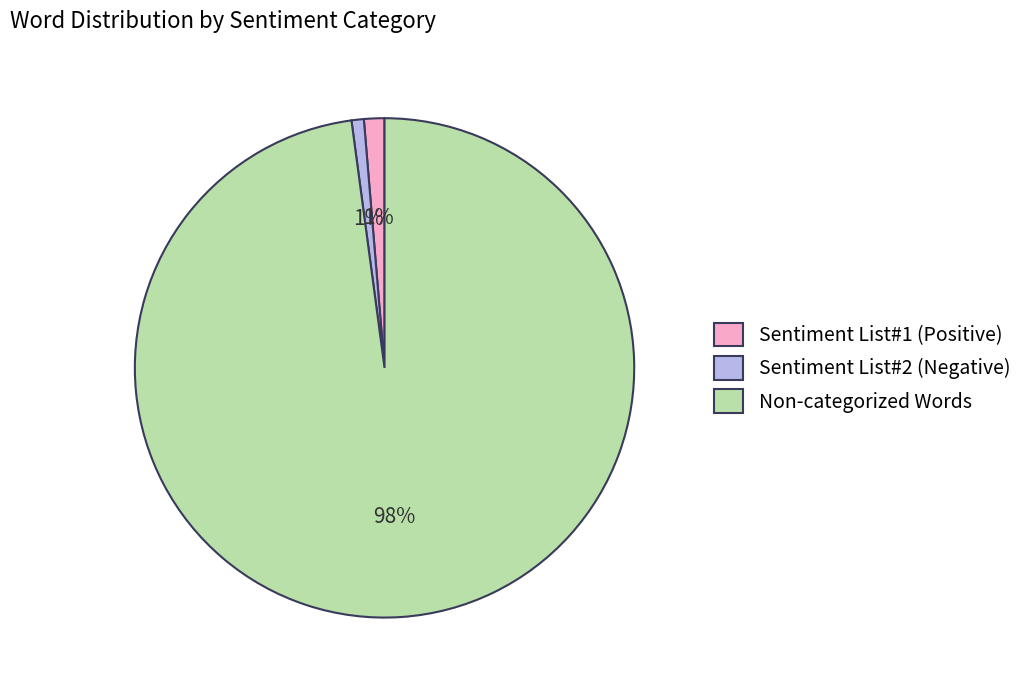

To the nearest percent, what is the average slice percentage?

33%